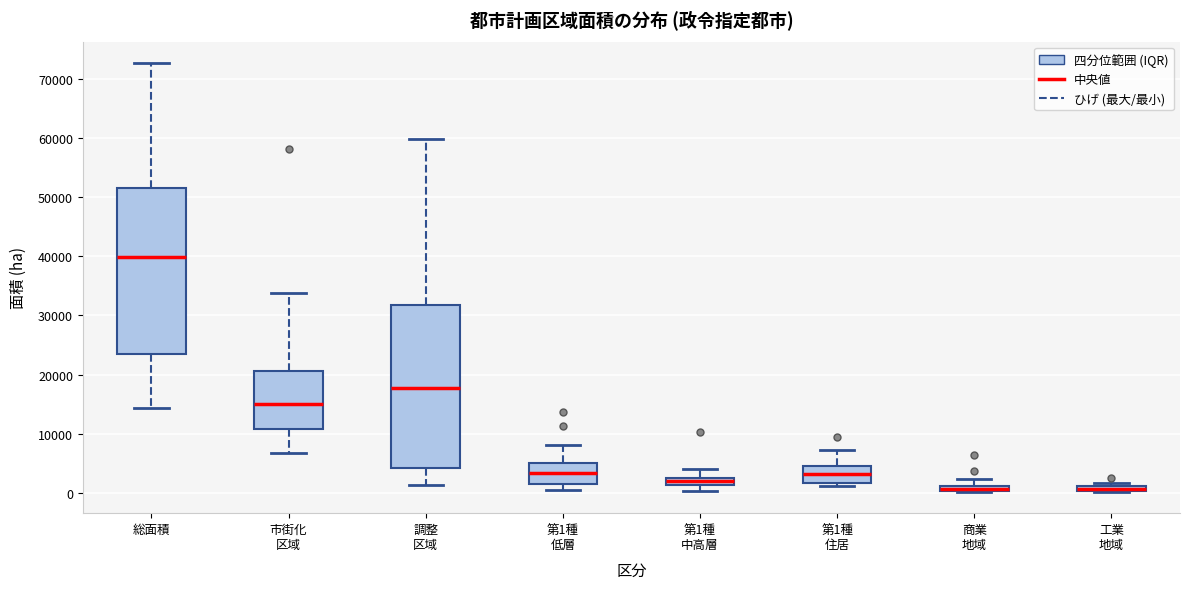

Where is the upper edge of the box for 商業 地域 on the y-axis? The values are not printed on the chart, so give them approximately, as read against the axis.

1000